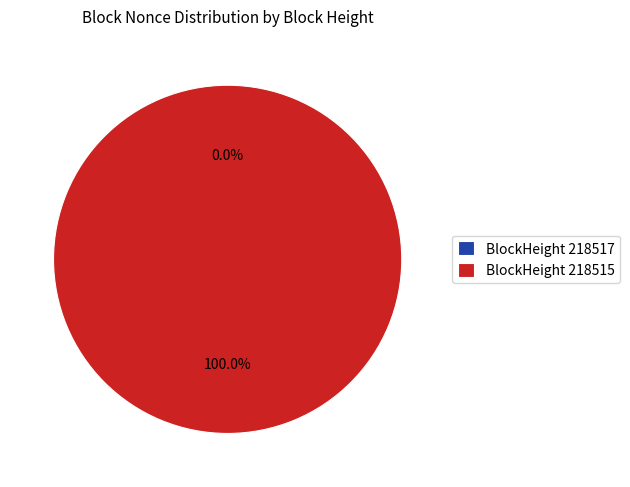

Which category has the biggest portion of the pie?

218515